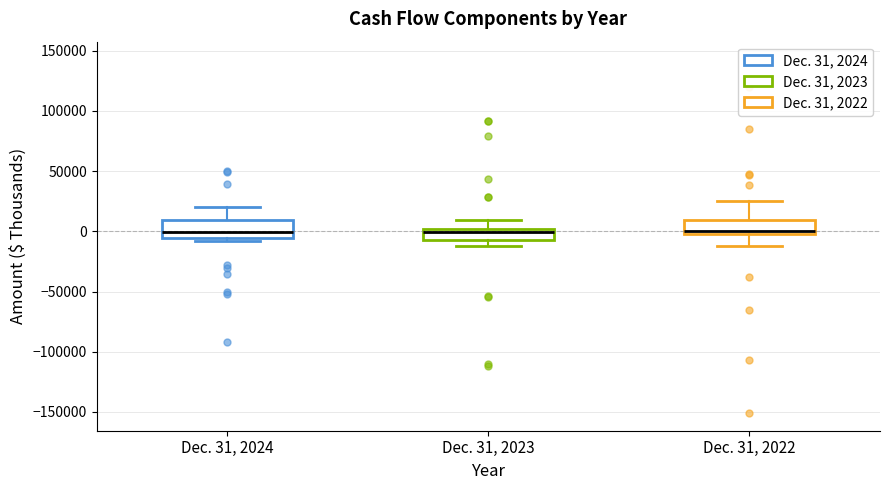

Where does the lower whisker of the box for Dec. 31, 2023 end on the y-axis? The values are not printed on the chart, so give them approximately, as read against the axis.

-10000